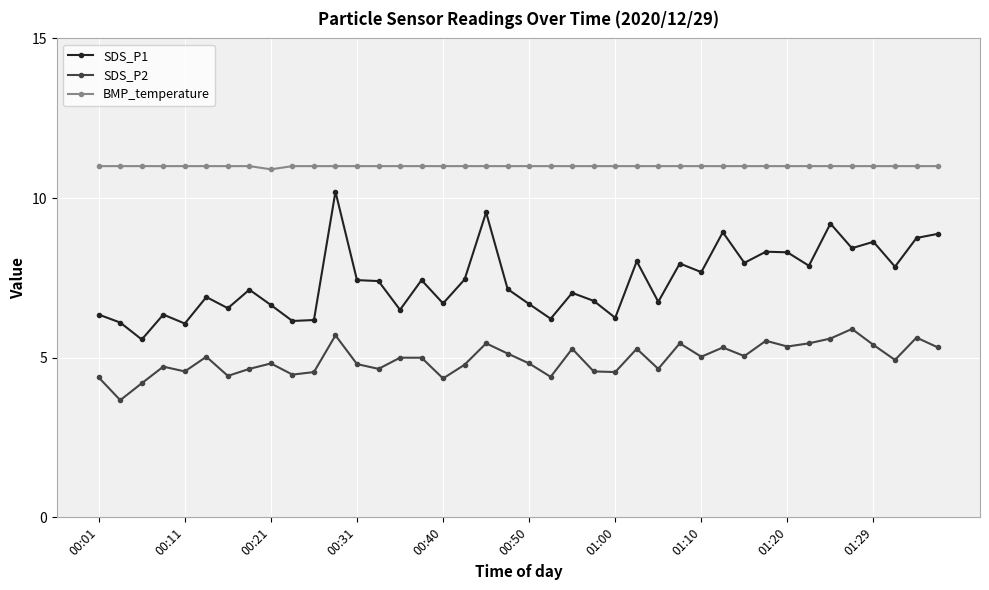

Which series has the widest spread of values?

SDS_P1